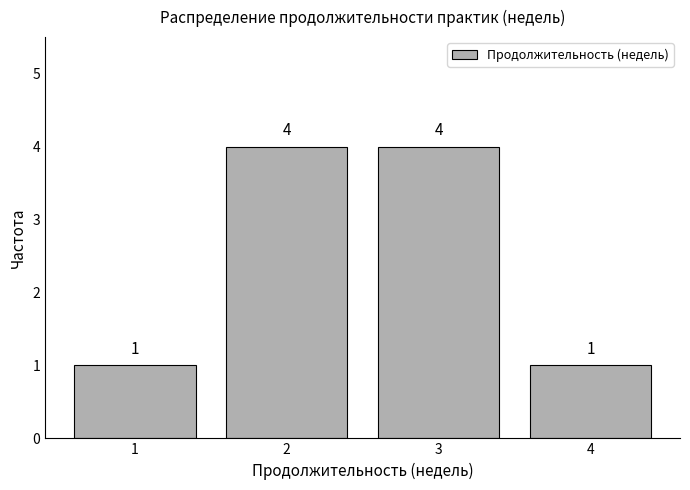

Reading left to right, transcribe all the data shown in this chart.

1	4	4	1